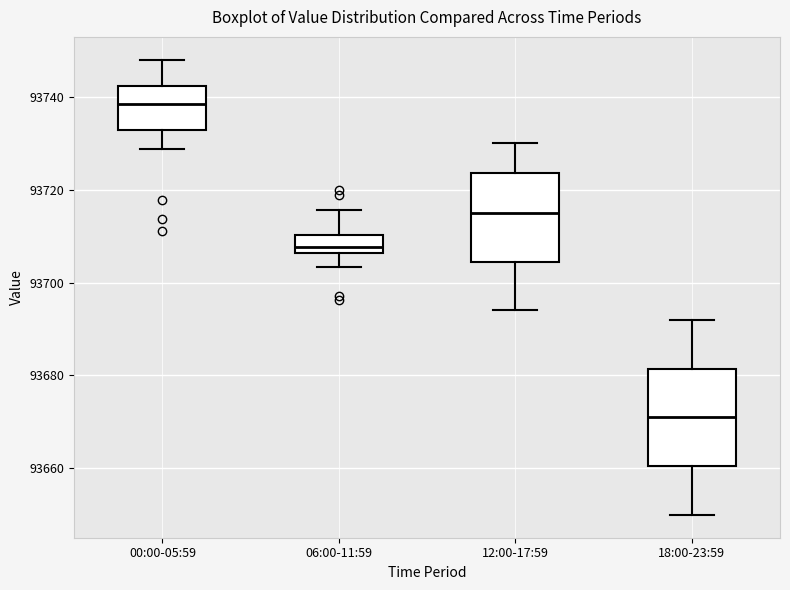

Where does the upper whisker of the box for 00:00-05:59 end on the y-axis? The values are not printed on the chart, so give them approximately, as read against the axis.

93748